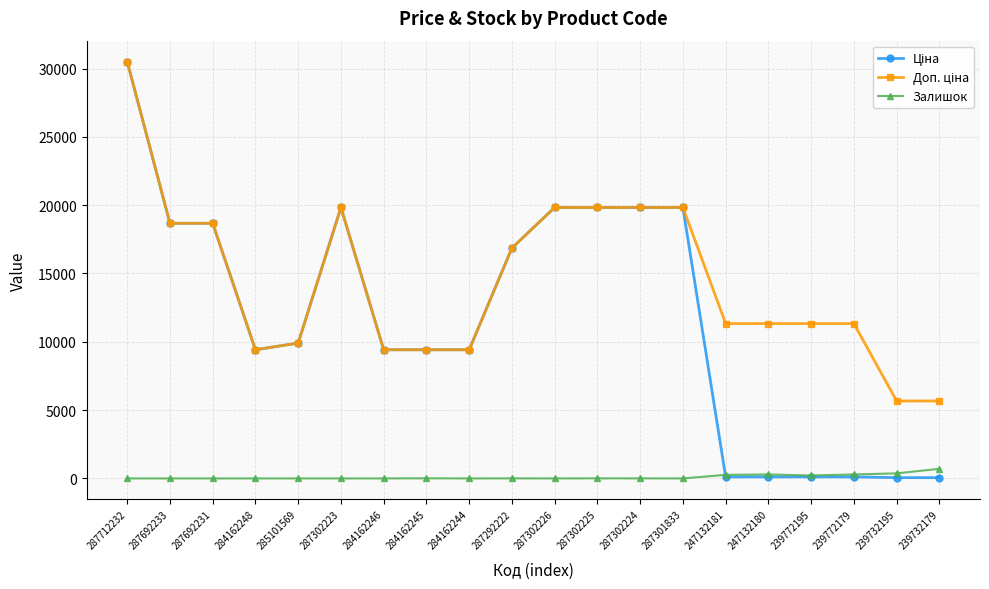

Which label corresponds to the largest value in the chart?

287712232